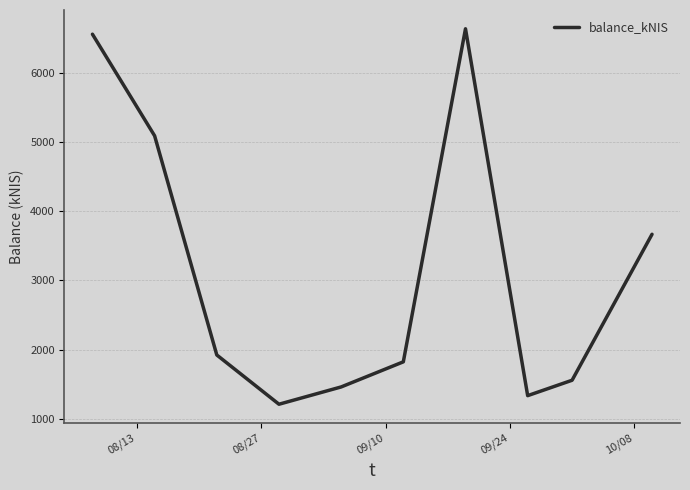

What is the smallest value displayed?

1211.8